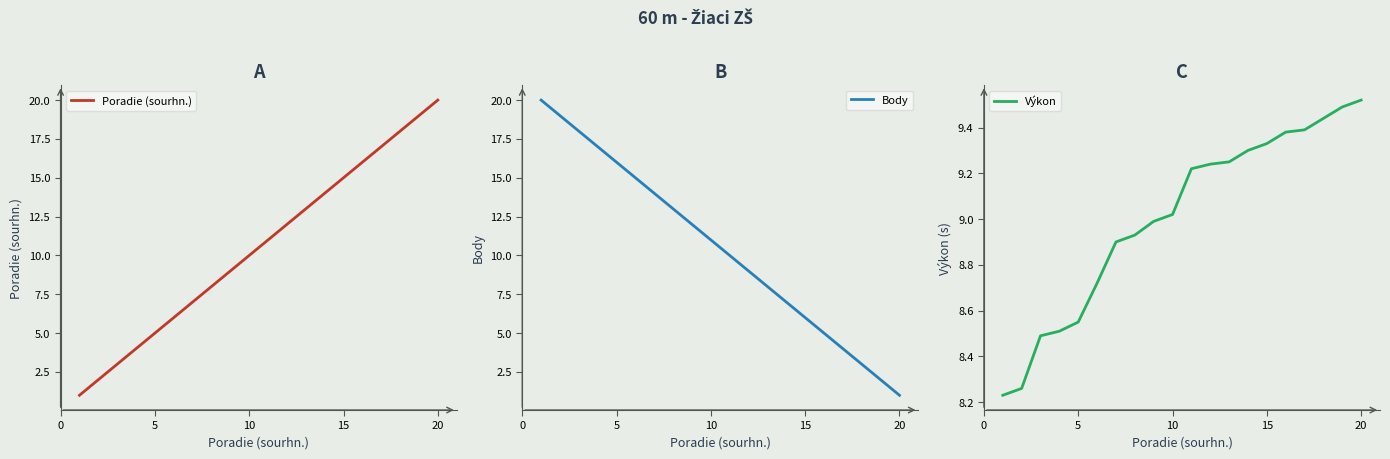

Which series has the largest total across all categories?

Poradie (sourhn.)